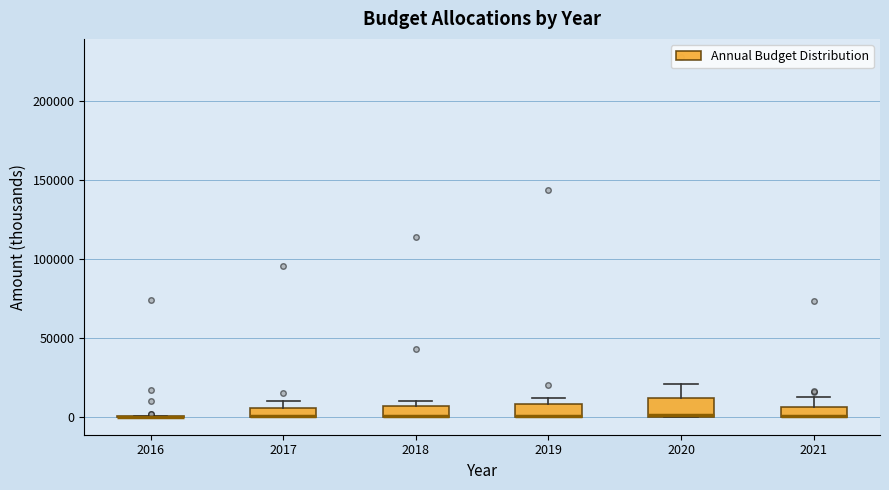

Where is the lower edge of the box at x = 2021 on the y-axis? The values are not printed on the chart, so give them approximately, as read against the axis.

0